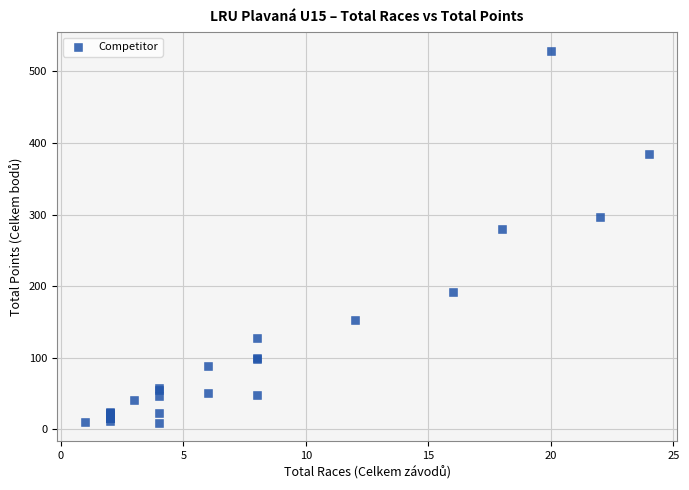

What Y value in the scatter plot is closest to 269?

280